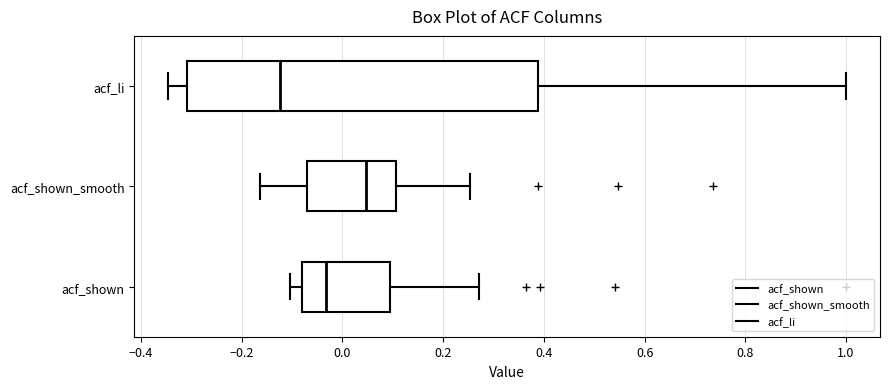

Reading bottom to top, transcribe this box plot: for each box, give where its median line is, the range the box spans, and where its two whiskers end, as read against the x-axis. The values are not printed on the chart, so give them approximately, as read against the axis.

acf_shown: median -0.04, box -0.08 to 0.10, whiskers -0.10 to 0.28
acf_shown_smooth: median 0.04, box -0.08 to 0.10, whiskers -0.16 to 0.26
acf_li: median -0.12, box -0.30 to 0.38, whiskers -0.34 to 1.00